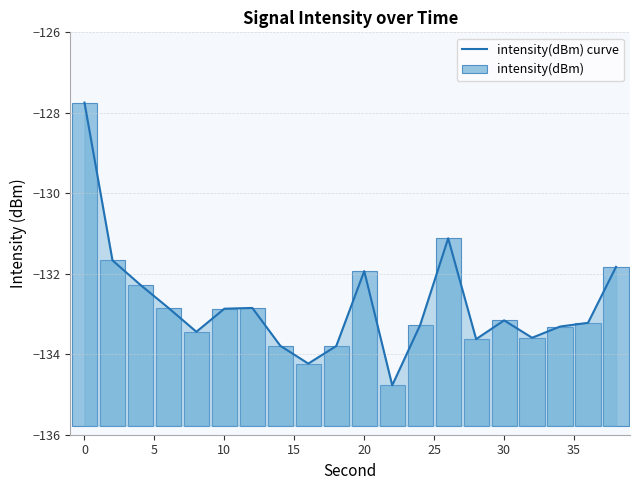

Count the number of categories in the chart.

20